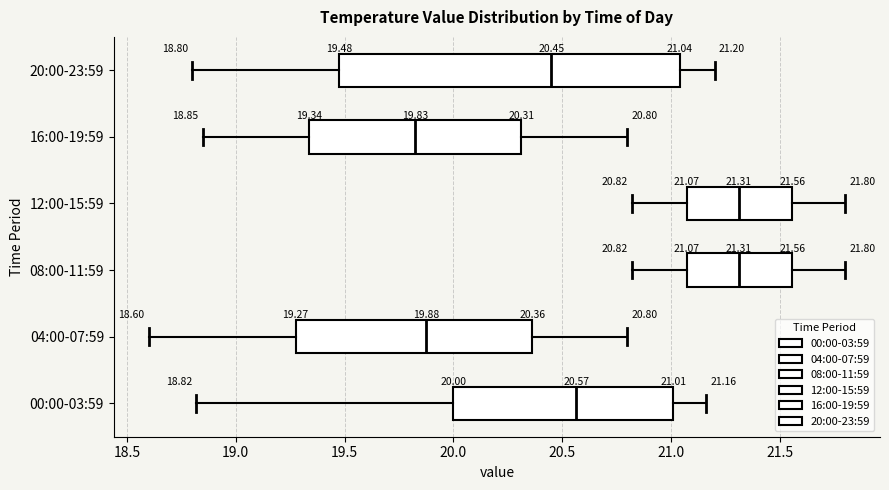

Which box is the widest, from its left edge to its right edge?

20:00-23:59